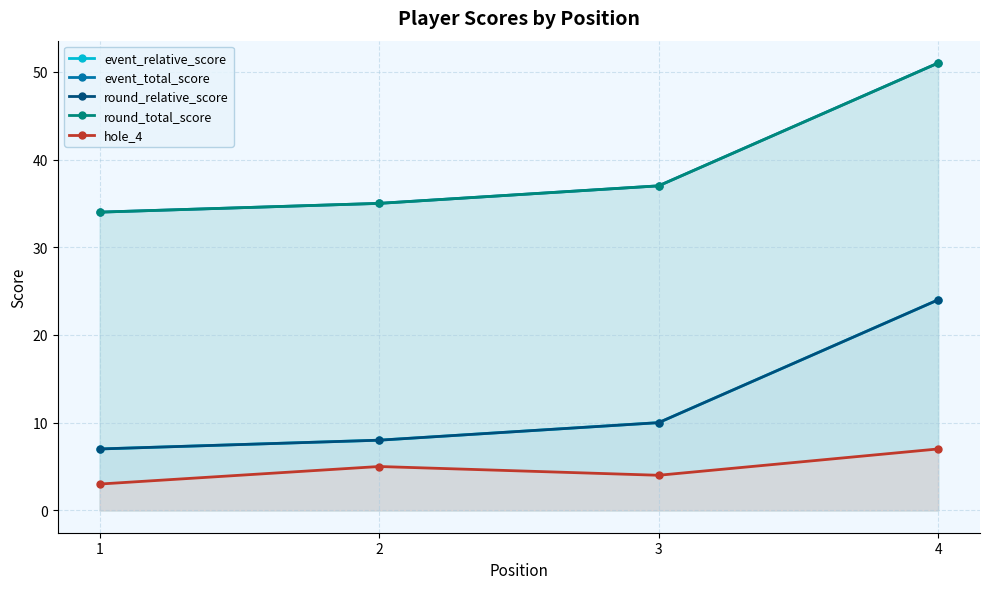

What is the approximate value of event_total_score at 3, to the nearest 5?

35